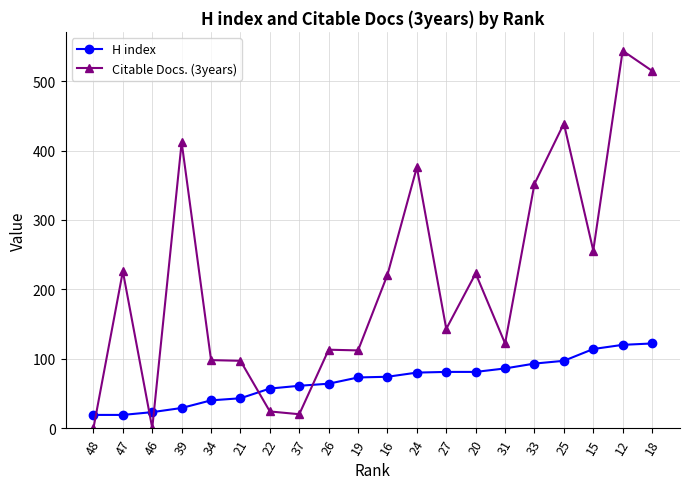

Which series has the largest total across all categories?

Citable Docs. (3years)